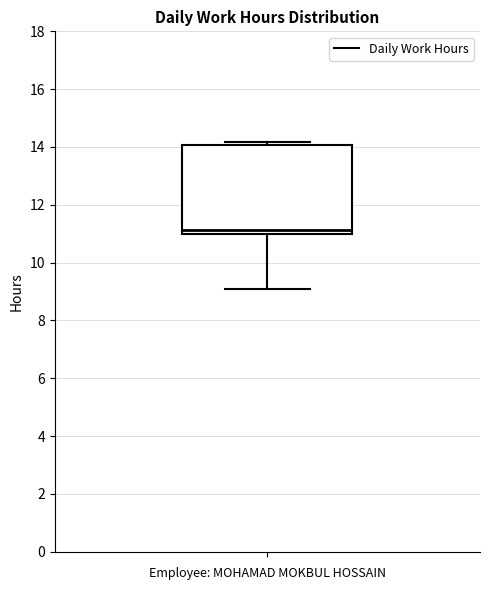

Transcribe this box plot: give where the median line is, the range the box spans, and where the two whiskers end, as read against the y-axis. The values are not printed on the chart, so give them approximately, as read against the axis.

median 11.2, box 11.0 to 14.0, whiskers 9.0 to 14.2